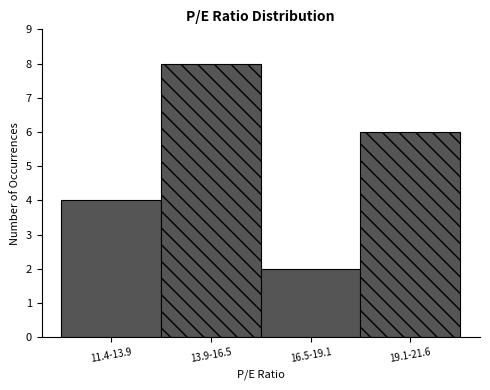

Reading left to right, what are all the values shown in this chart?

4	8	2	6